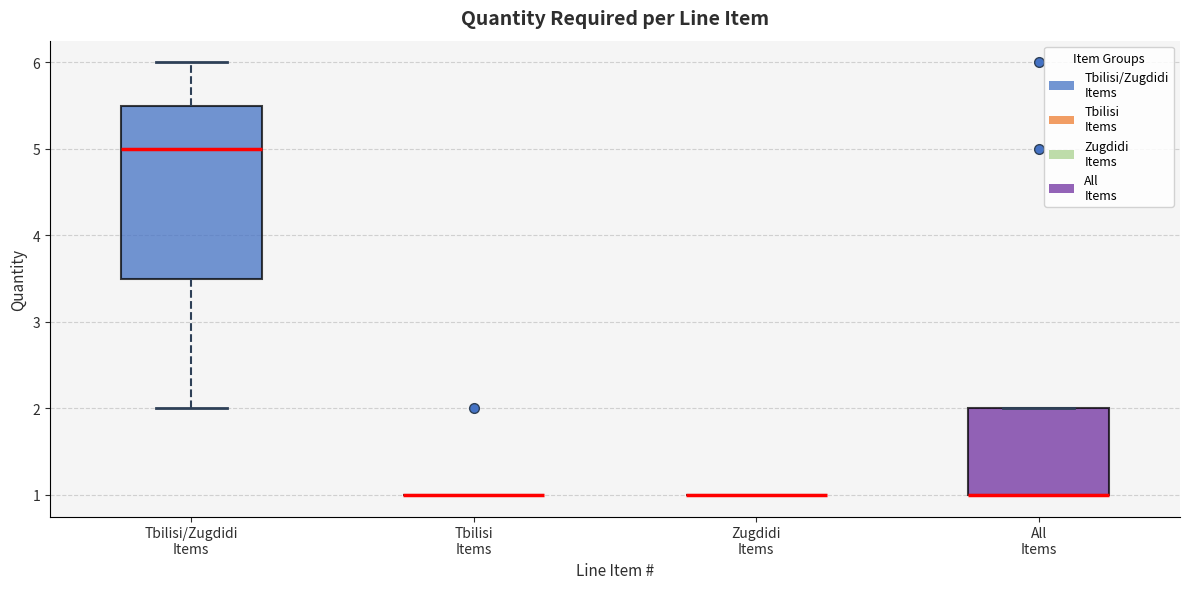

Reading left to right, read every box against the y-axis: the position of its median line, the range the box covers, and the ends of its whiskers. The values are not printed on the chart, so give them approximately, as read against the axis.

Tbilisi/Zugdidi Items: median 5.0, box 3.5 to 5.5, whiskers 2.0 to 6.0
Tbilisi Items: box collapsed to a line at 1.0, whiskers 1.0 to 1.0
Zugdidi Items: box collapsed to a line at 1.0, whiskers 1.0 to 1.0
All Items: median 1.0 (drawn on the box's lower edge), box 1.0 to 2.0, whiskers 1.0 to 2.0